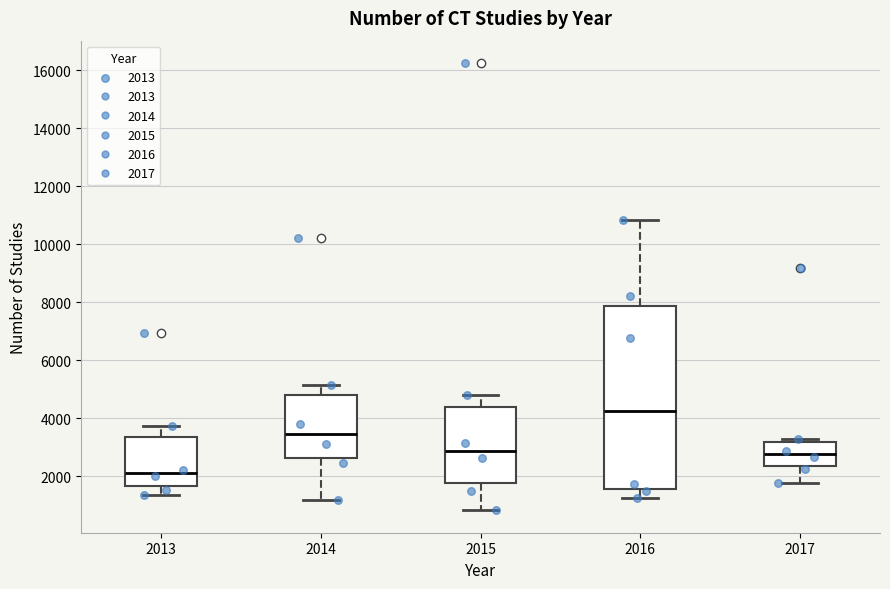

Which box is the tallest, from its lower edge to its upper edge?

2016